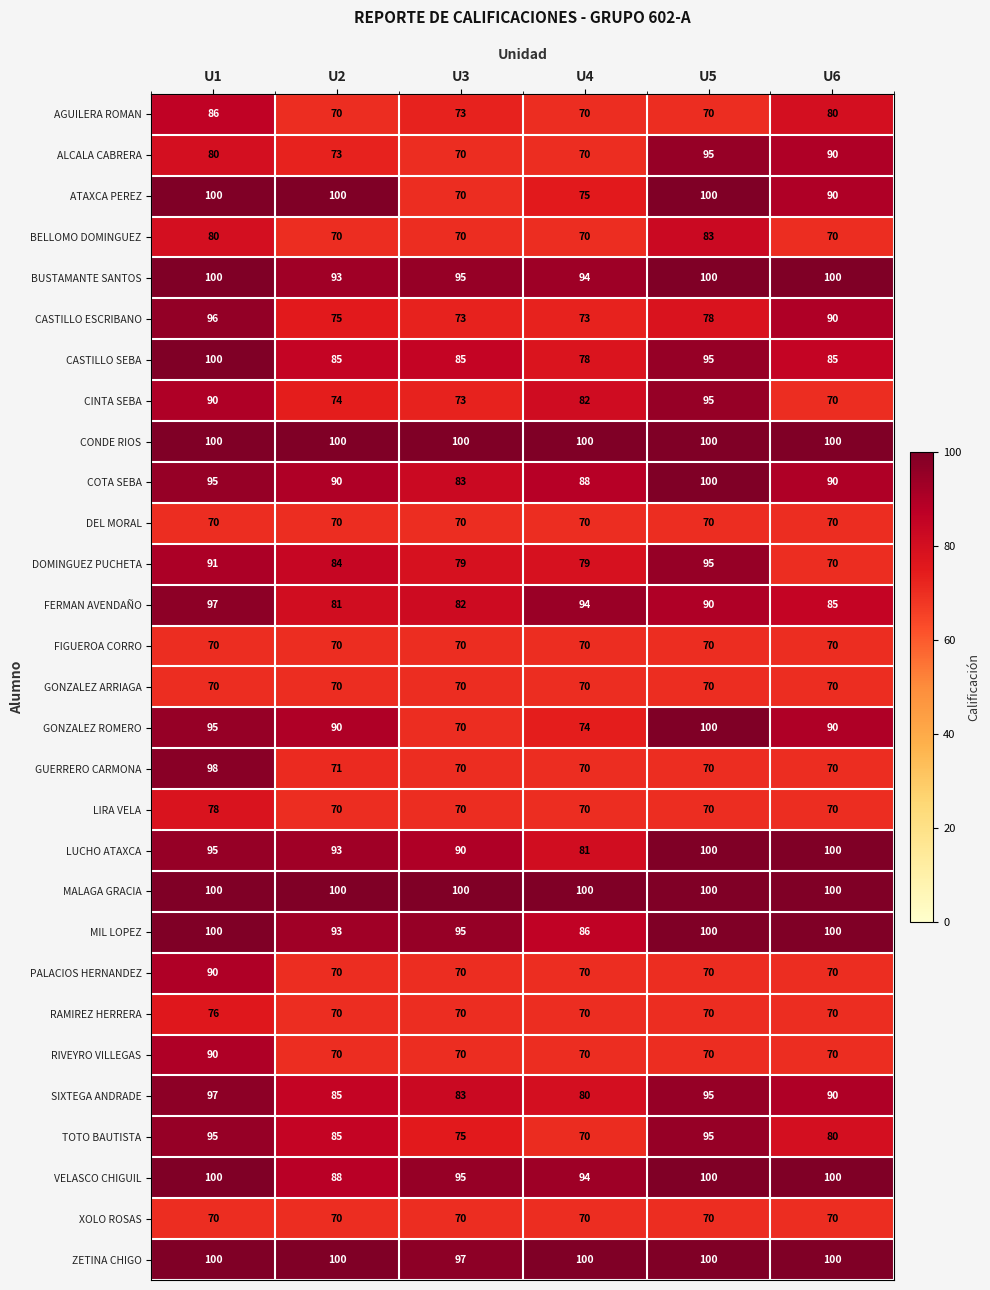

Between U1 and U6, which series saw the biggest shift?

GUERRERO CARMONA